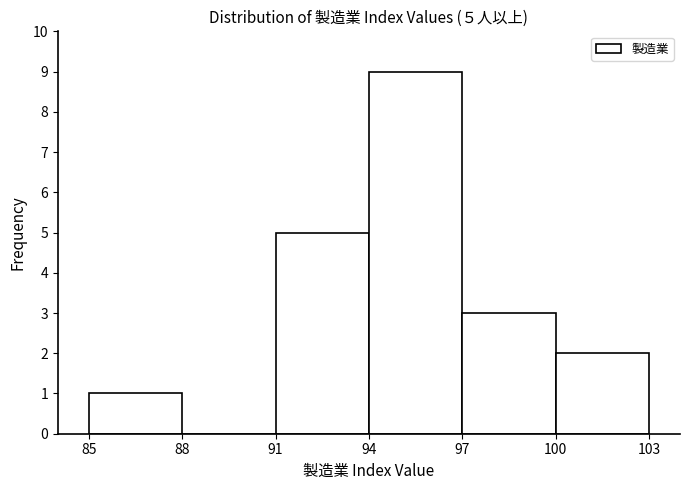

Over which range of the x-axis is the bar tallest?

94 to 97